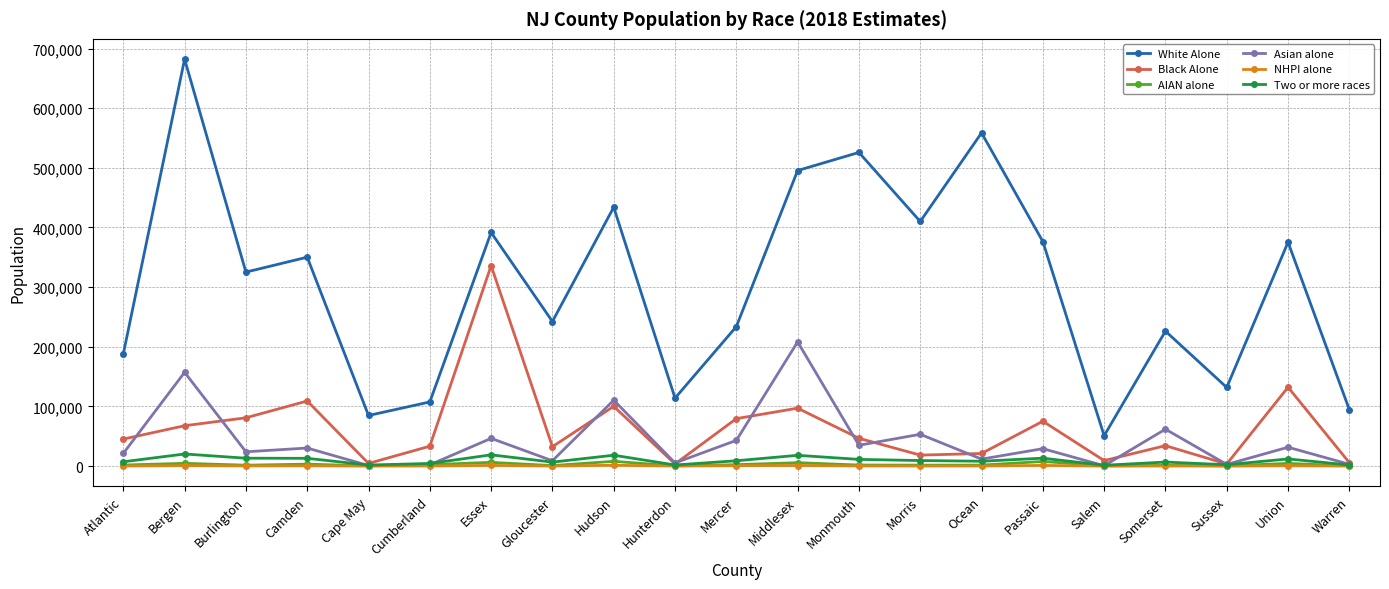

At which category does Asian alone reach its first local valley?

Burlington